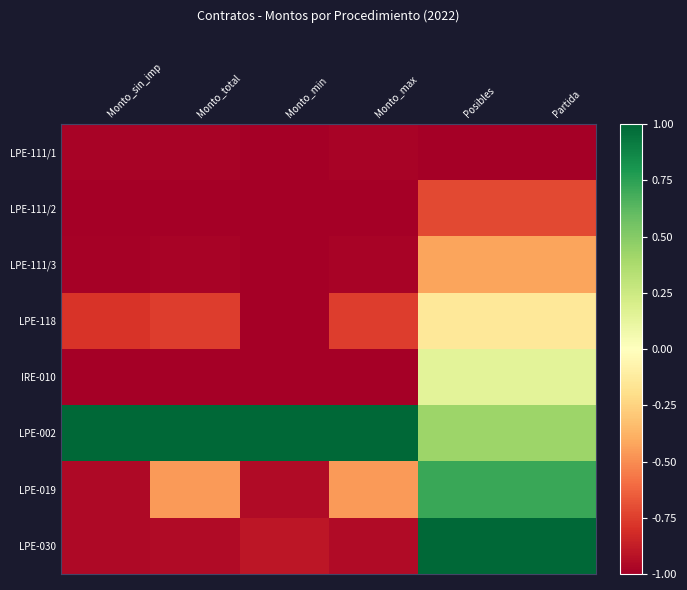

Reading left to right, what are all the values shown in this chart?

LPE-111/1: Monto_sin_imp=-1.0	Monto_total=-1.0	Monto_min=-1.0	Monto_max=-1.0	Posibles=-1.0	Partida=-1.0
LPE-111/2: Monto_sin_imp=-1.0	Monto_total=-1.0	Monto_min=-1.0	Monto_max=-1.0	Posibles=-0.7	Partida=-0.7
LPE-111/3: Monto_sin_imp=-1.0	Monto_total=-1.0	Monto_min=-1.0	Monto_max=-1.0	Posibles=-0.4	Partida=-0.4
LPE-118: Monto_sin_imp=-0.8	Monto_total=-0.8	Monto_min=-1.0	Monto_max=-0.8	Posibles=-0.1	Partida=-0.1
IRE-010: Monto_sin_imp=-1.0	Monto_total=-1.0	Monto_min=-1.0	Monto_max=-1.0	Posibles=0.1	Partida=0.1
LPE-002: Monto_sin_imp=1.0	Monto_total=1.0	Monto_min=1.0	Monto_max=1.0	Posibles=0.4	Partida=0.4
LPE-019: Monto_sin_imp=-1.0	Monto_total=-0.5	Monto_min=-1.0	Monto_max=-0.5	Posibles=0.7	Partida=0.7
LPE-030: Monto_sin_imp=-1.0	Monto_total=-0.9	Monto_min=-0.9	Monto_max=-0.9	Posibles=1.0	Partida=1.0